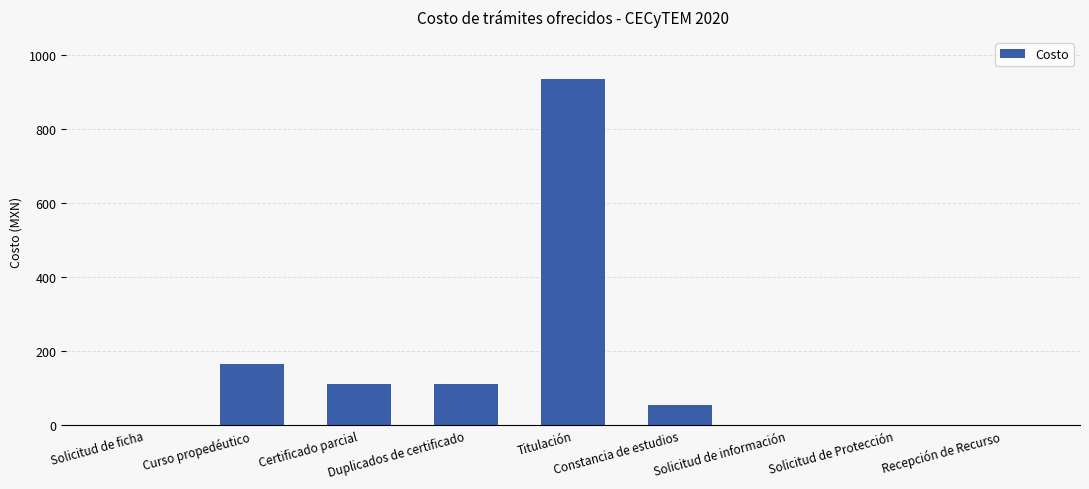

How many categories are shown in the chart?

9